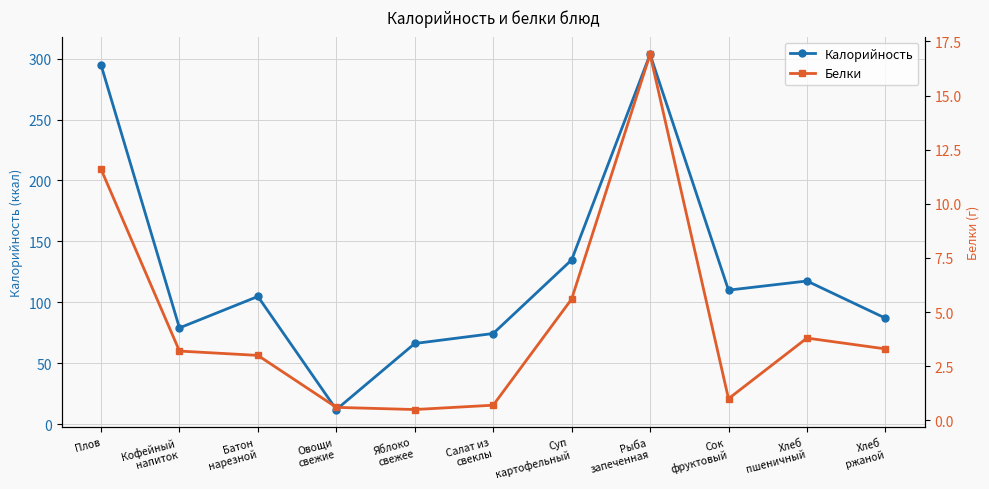

What are all the series names shown in the legend?

Калорийность, Белки